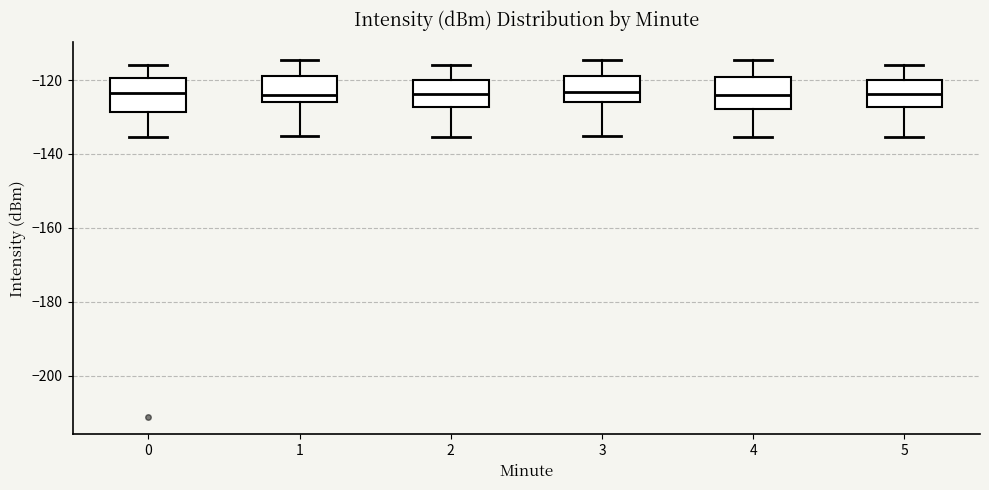

Reading left to right, read every box against the y-axis: the position of its median line, the range the box covers, and the ends of its whiskers. The values are not printed on the chart, so give them approximately, as read against the axis.

0: median -124, box -128 to -120, whiskers -136 to -116
1: median -124, box -126 to -118, whiskers -136 to -114
2: median -124, box -128 to -120, whiskers -136 to -116
3: median -124, box -126 to -120, whiskers -136 to -114
4: median -124, box -128 to -120, whiskers -136 to -114
5: median -124, box -128 to -120, whiskers -136 to -116